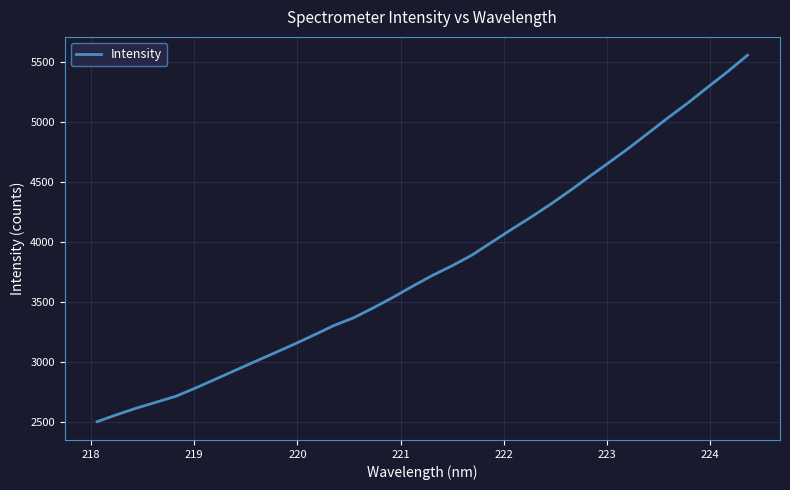

What is the maximum value shown in the chart?

5560.8